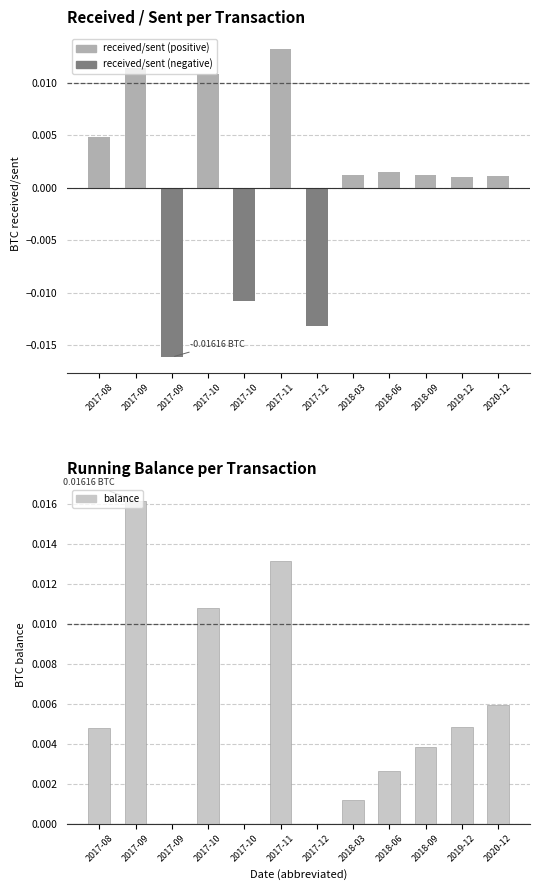

Between 2018-06 and 2017-12, which is larger?

2018-06